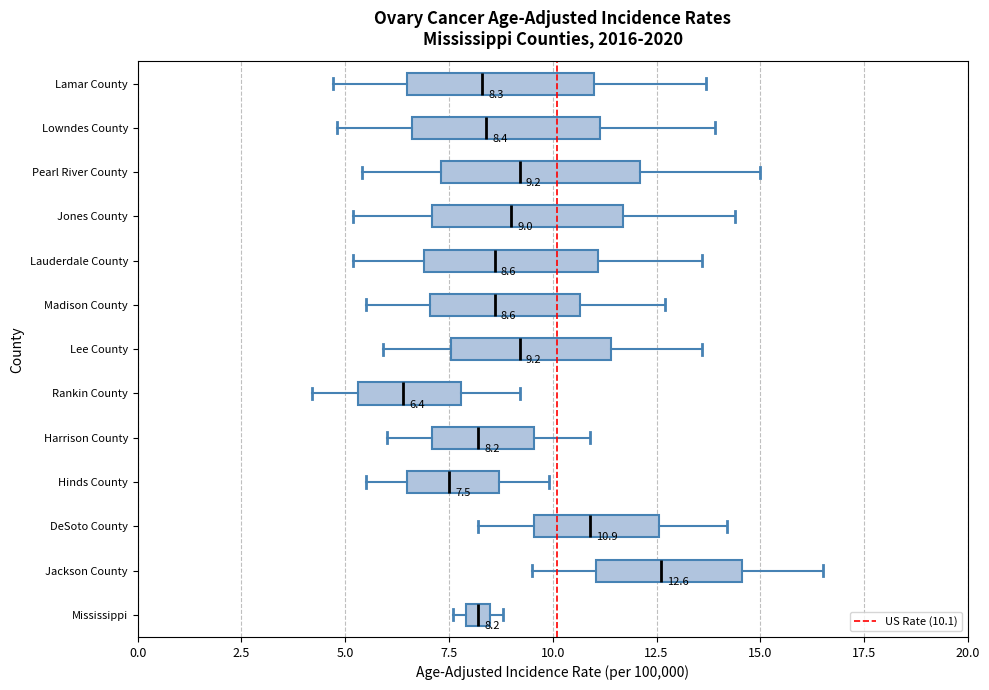

Which box has the furthest to the left median line?

Rankin County